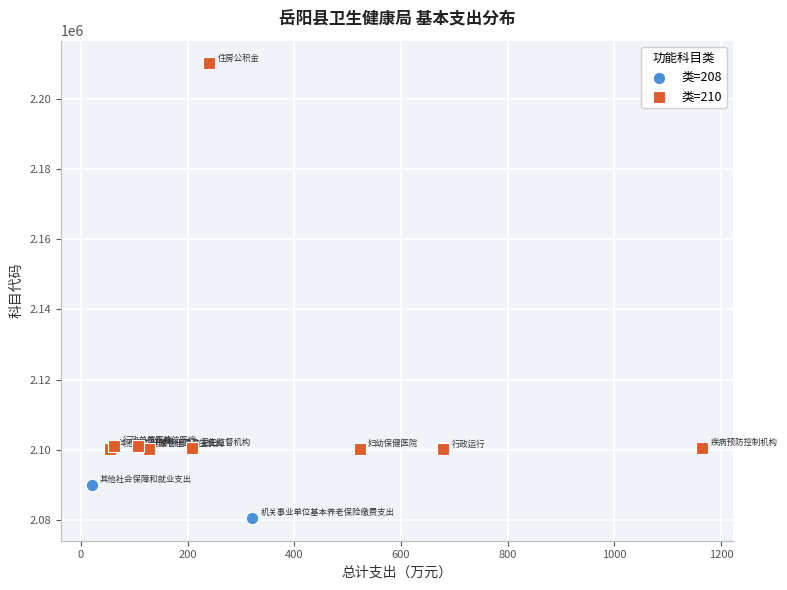

What are all the series names shown in the legend?

类=208, 类=210